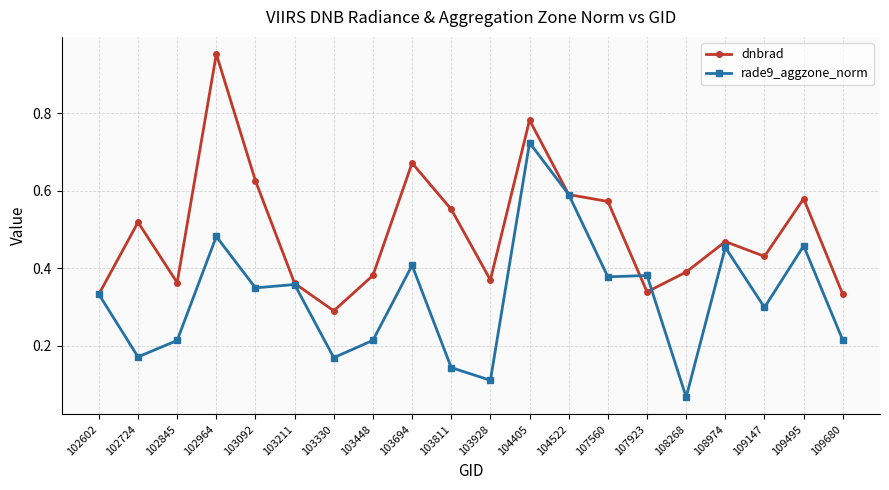

At 103811, list the series in order from largest to smallest.

dnbrad, rade9_aggzone_norm